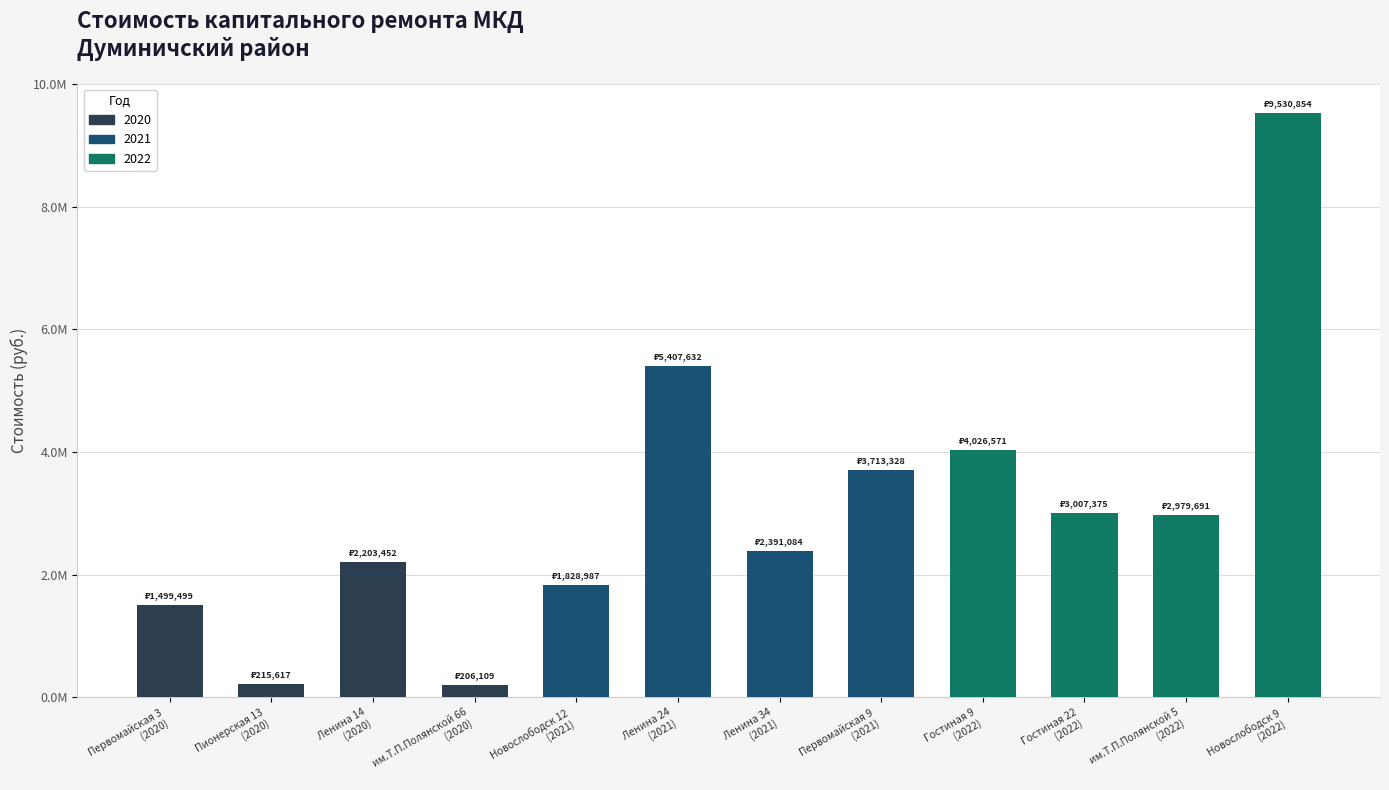

Rank the categories by value from highest to lowest.

Новослободск 9
(2022), Ленина 24
(2021), Гостиная 9
(2022), Первомайская 9
(2021), Гостиная 22
(2022), им.Т.П.Полянской 5
(2022), Ленина 34
(2021), Ленина 14
(2020), Новослободск 12
(2021), Первомайская 3
(2020), Пионерская 13
(2020), им.Т.П.Полянской 66
(2020)